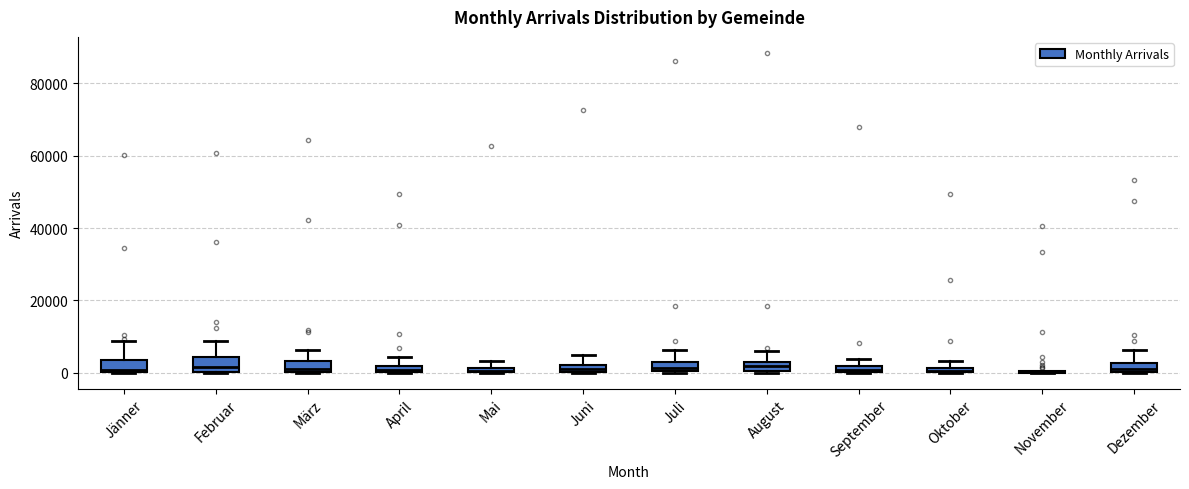

Where is the lower edge of the box for April on the y-axis? The values are not printed on the chart, so give them approximately, as read against the axis.

0